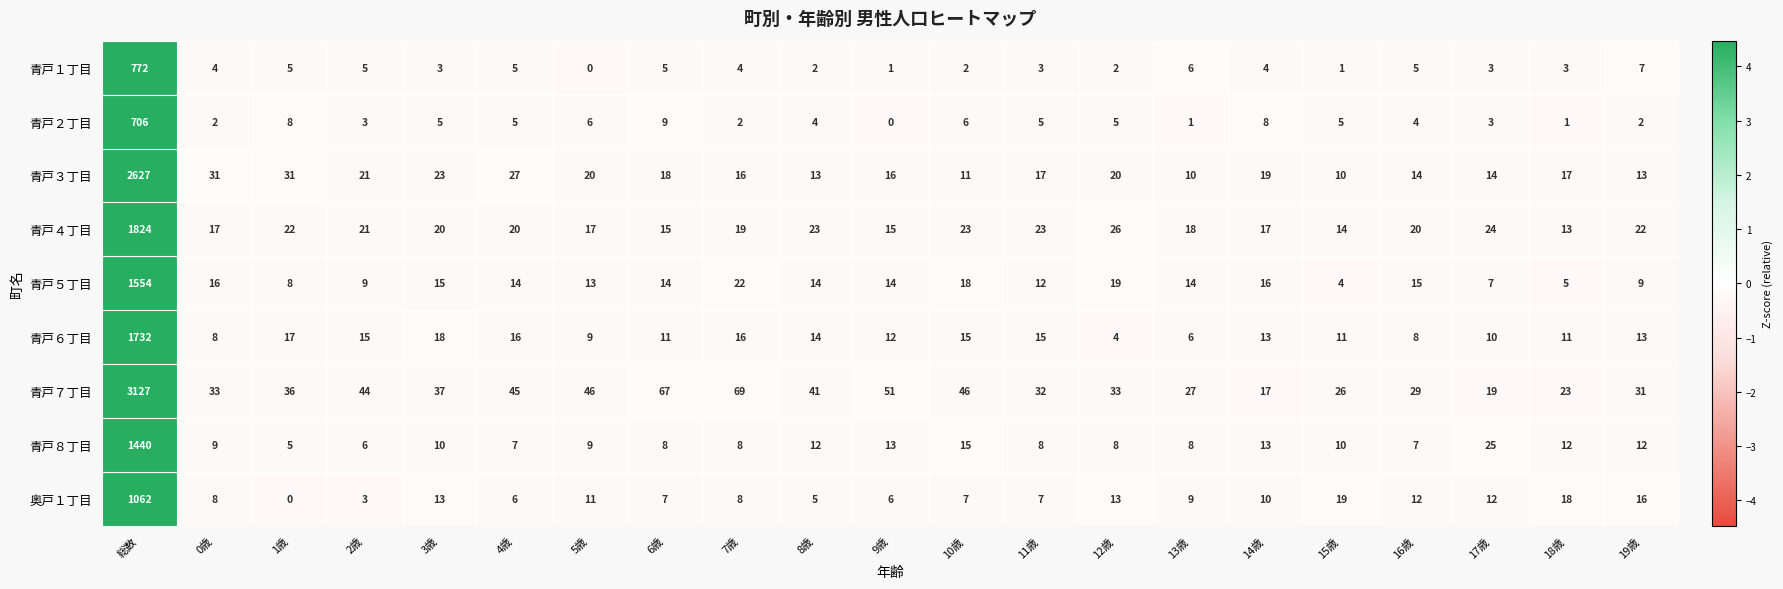

List the series in order of their peak value, highest first.

青戸７丁目, 青戸３丁目, 青戸４丁目, 青戸６丁目, 青戸５丁目, 青戸８丁目, 奥戸１丁目, 青戸１丁目, 青戸２丁目